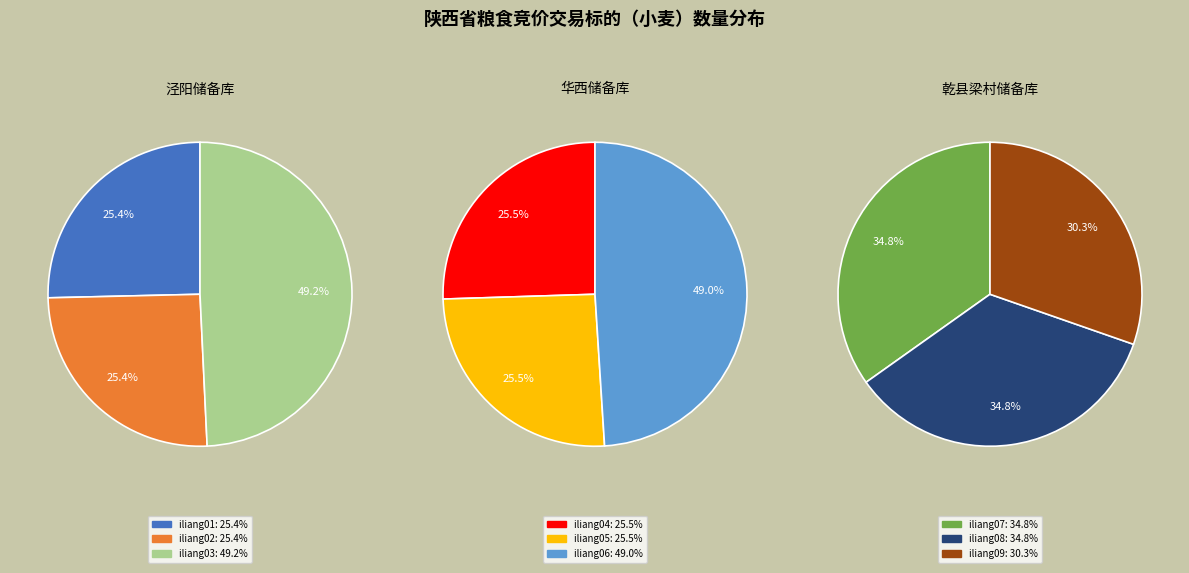

Count the number of slices in the pie.

9